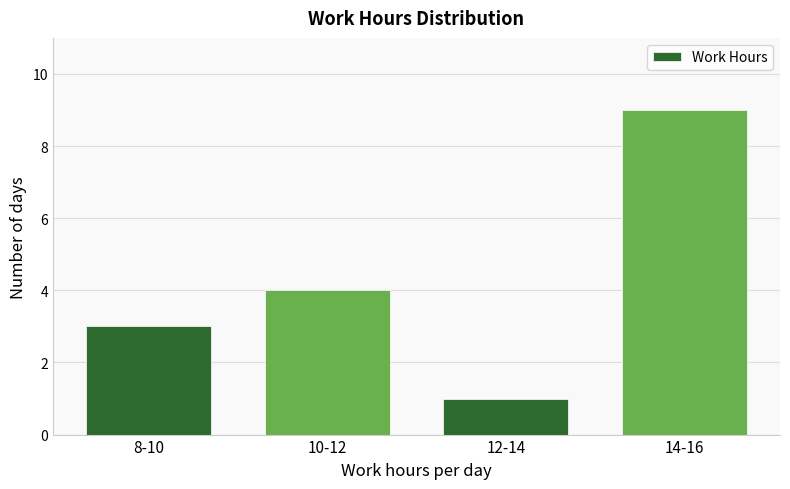

Reading left to right, extract all data points from this chart.

3	4	1	9